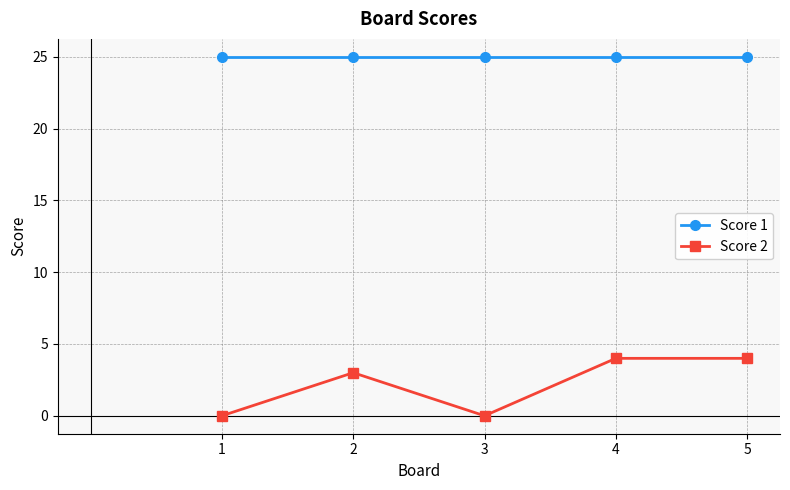

True or false: Score 1 has a value of 41 at 5.

False